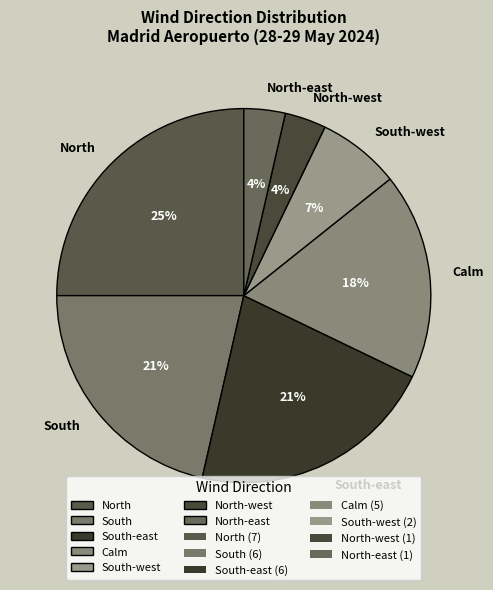

Combined, do South-east and North-east account for over 50%?

No